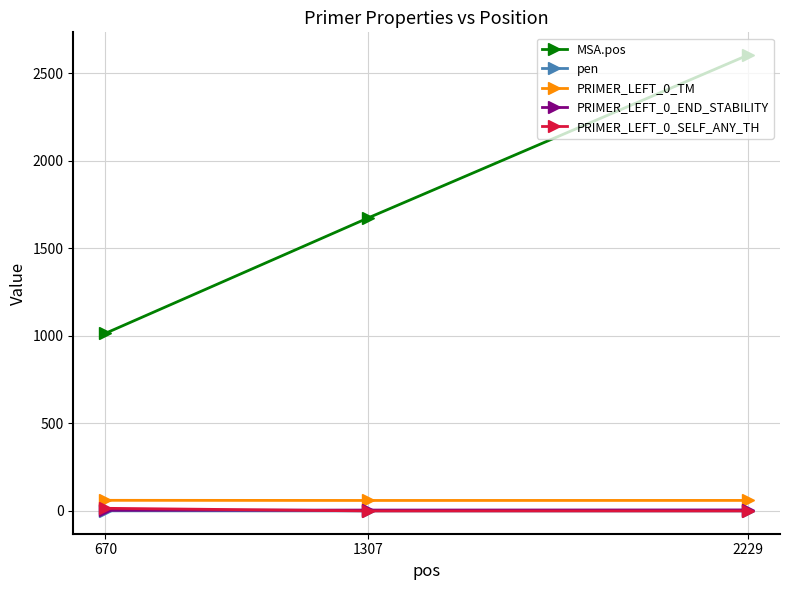

What is the greatest value displayed?

2605.0